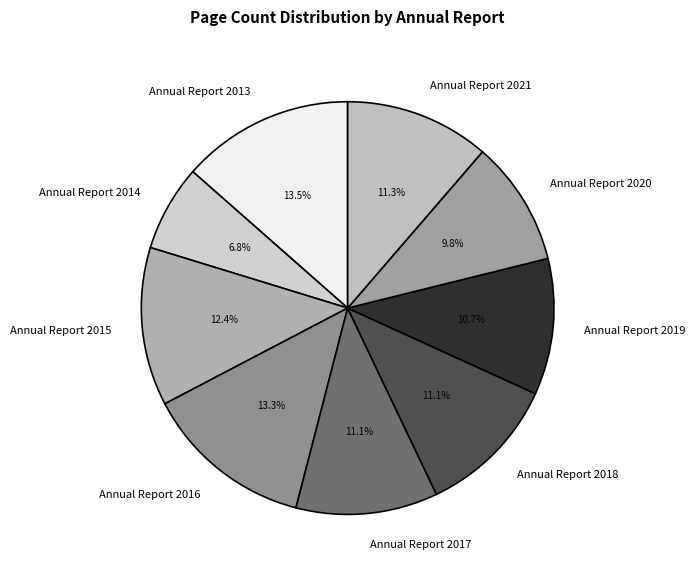

How many segments does this pie chart have?

9